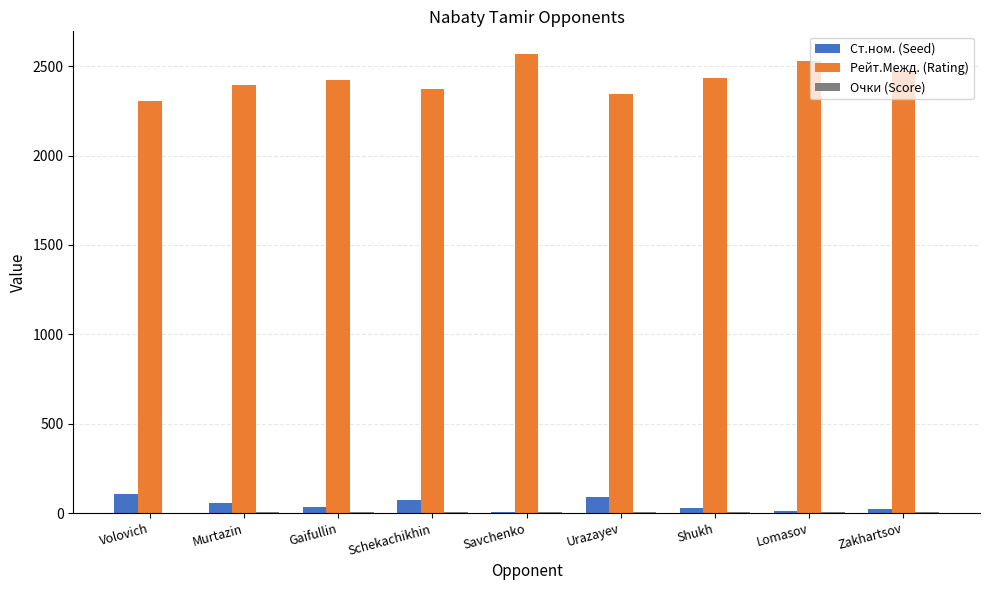

The value of Ст.ном. (Seed) at Schekachikhin is 71.0. True or false?

True